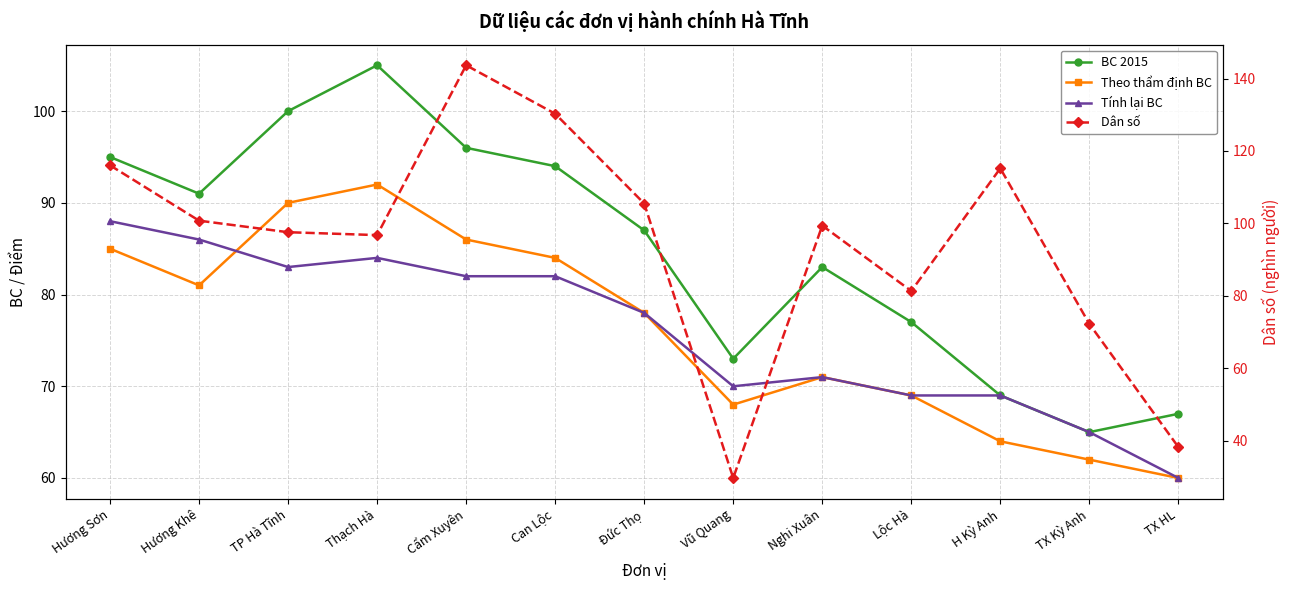

What is the total value across all series at Can Lộc?

390.3